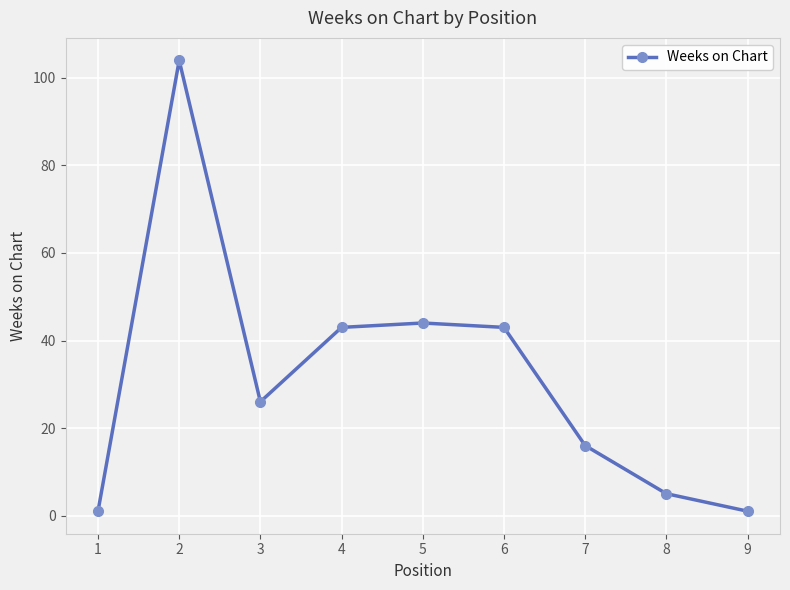

Count the number of data series in this chart.

1